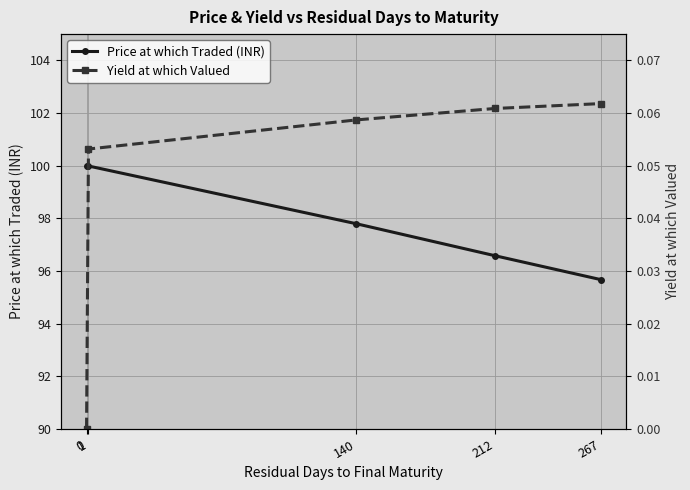

Reading left to right, list all the values displayed in this chart.

Price at which Traded (INR): 100.0	100.0	97.8	96.6	95.7
Yield at which Valued: 0.0	0.1	0.1	0.1	0.1